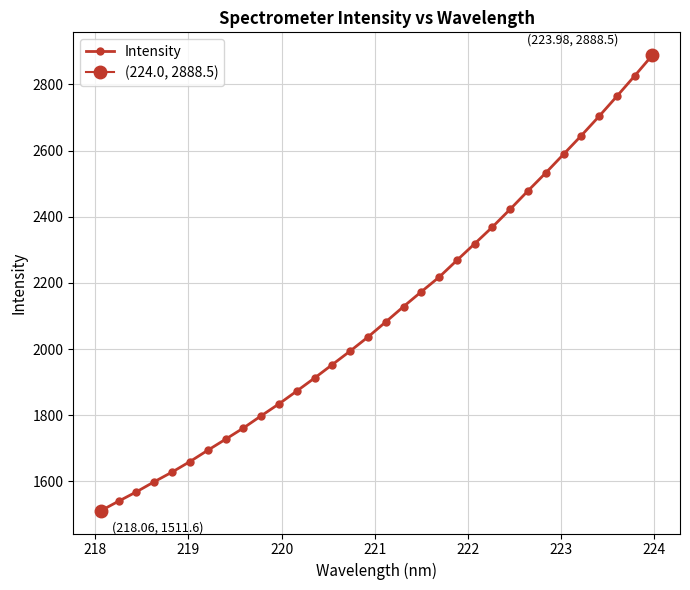

True or false: the data has more than 0 interior local peaks.

False